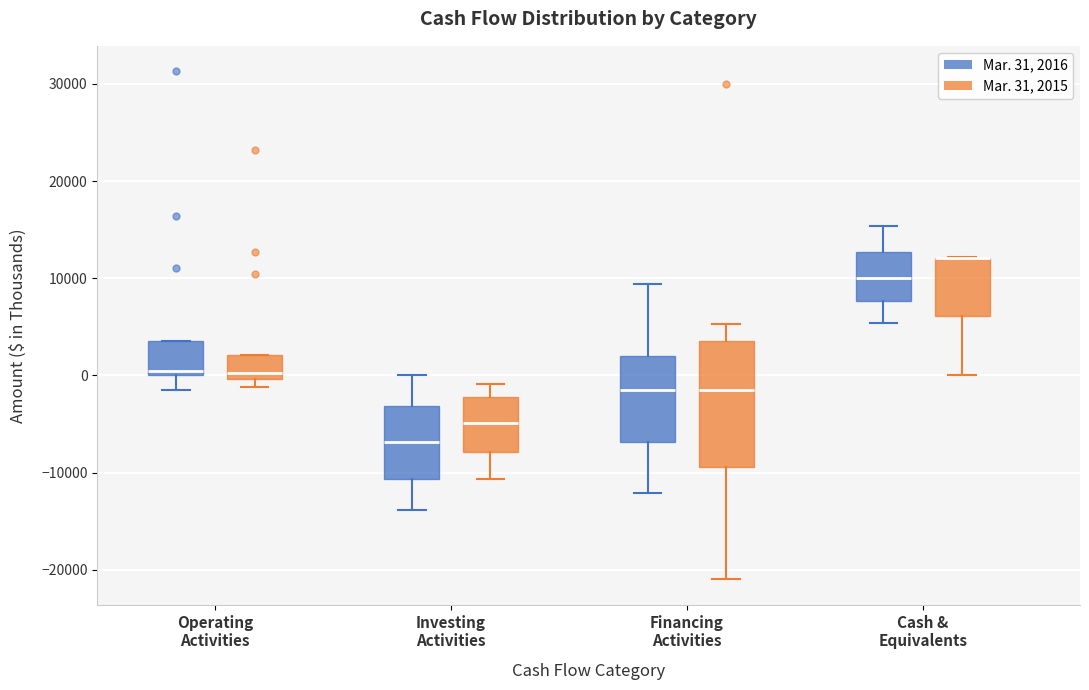

Where is the upper edge of the box for Operating Activities (Mar. 31, 2015) on the y-axis? The values are not printed on the chart, so give them approximately, as read against the axis.

2000